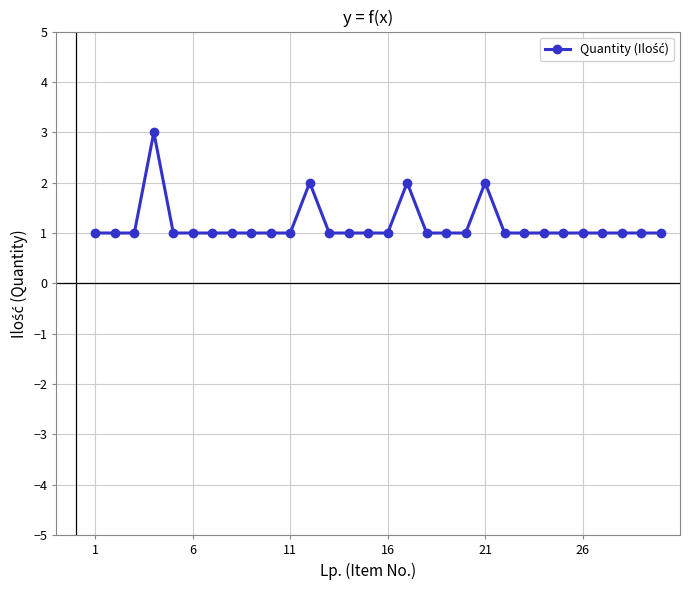

How many series are shown in this chart?

1